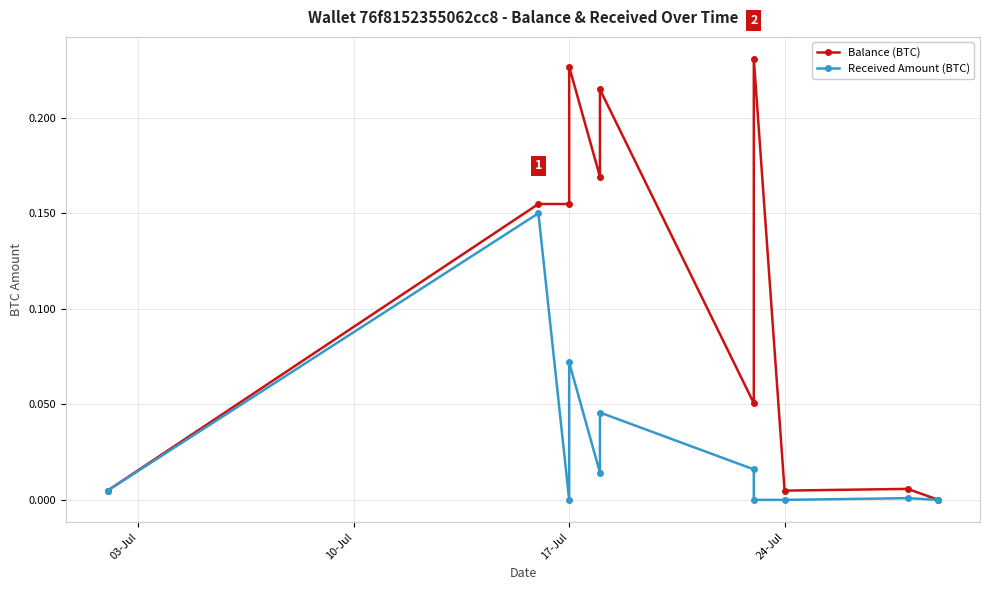

Which series has the widest spread of values?

Balance (BTC)